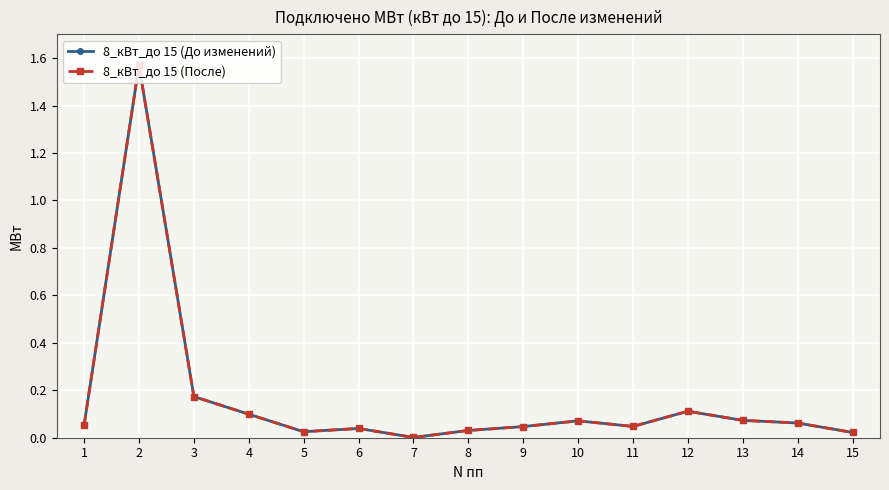

Between 4 and 7, which is larger?

4